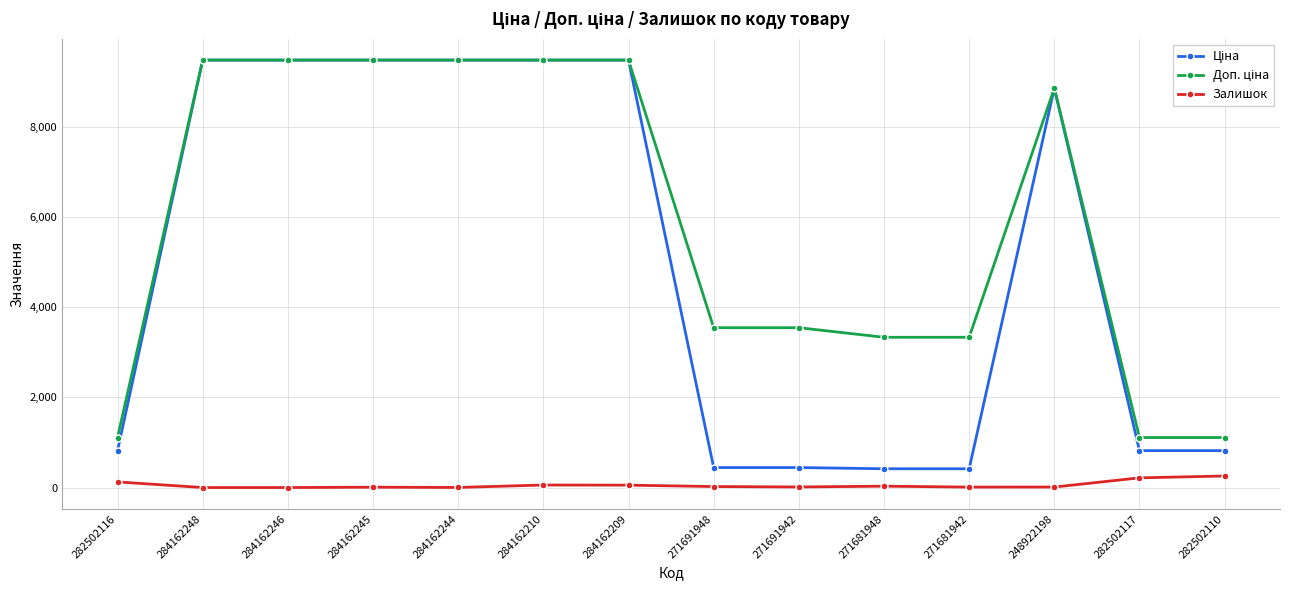

True or false: Залишок has a value of 10.0 at 271681942.

True